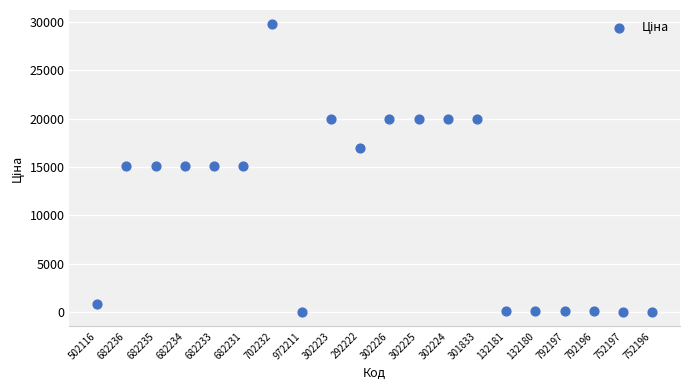

What is the range of Y values (max minus min)?

29715.2